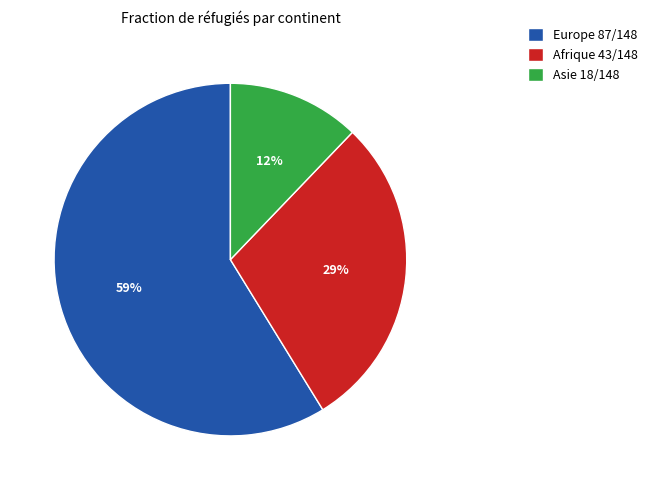

True or false: Asie 18/148 accounts for 3% of the total.

False